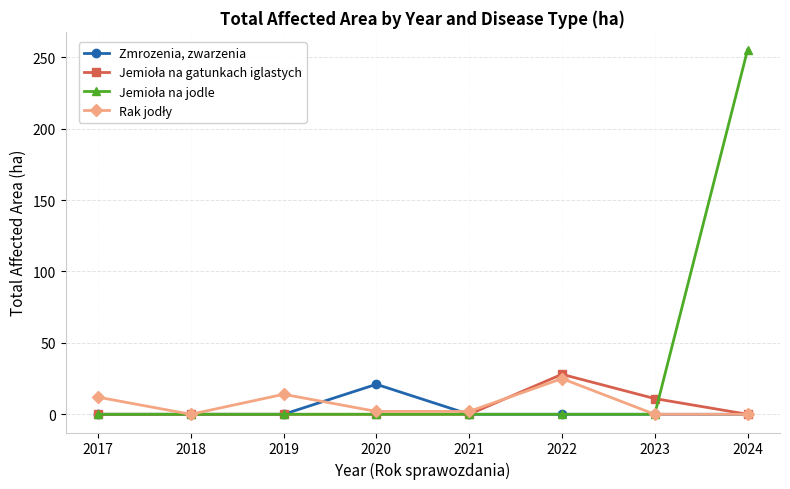

At which category is the sum across all series the highest?

2024